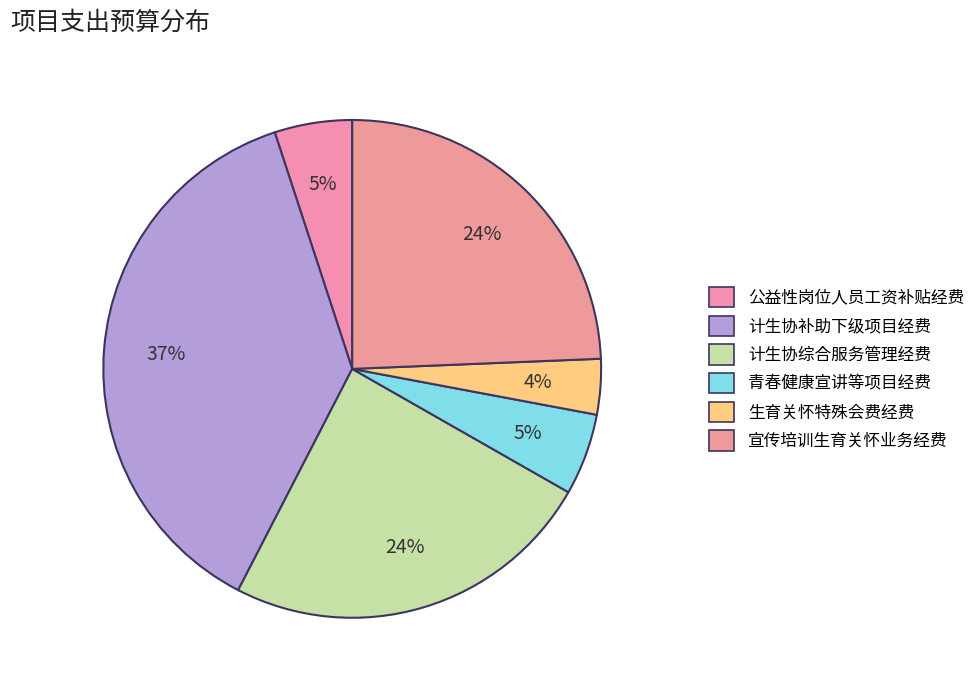

Count the number of slices in the pie.

6